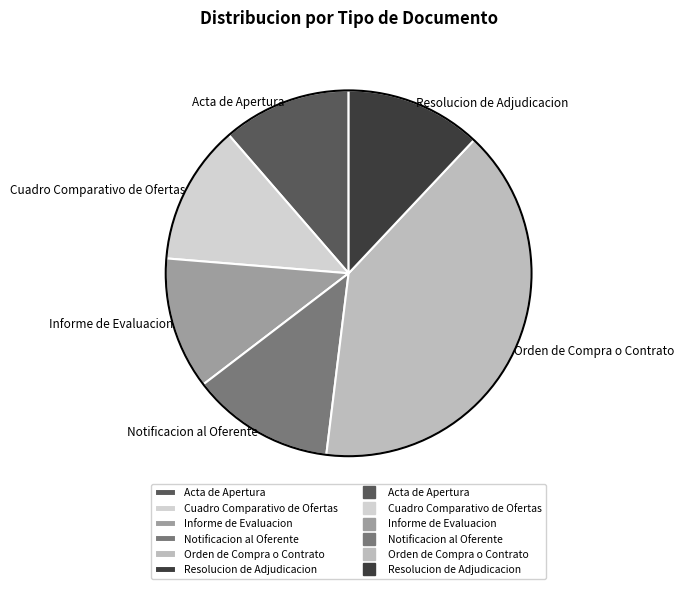

How many slices are in this pie chart?

6